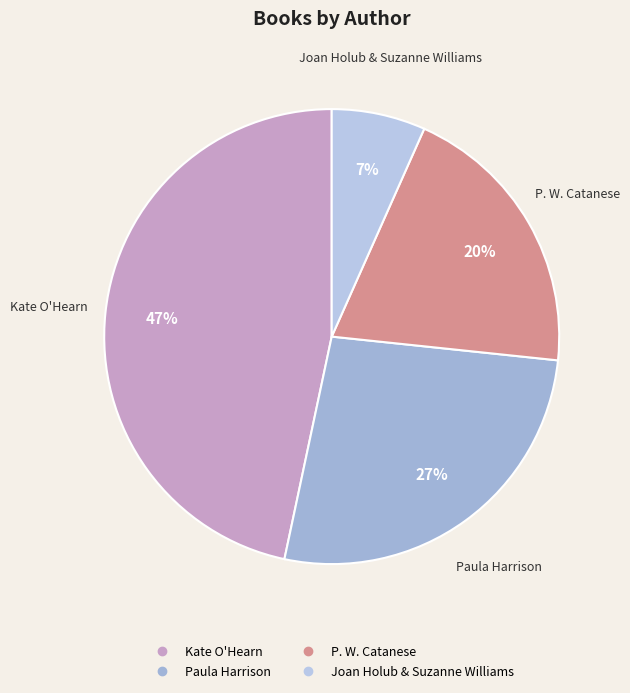

How many segments does this pie chart have?

4